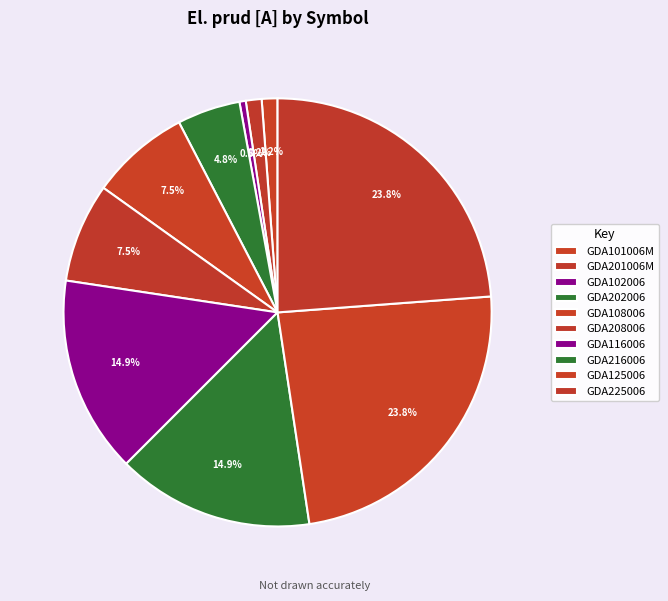

The GDA102006 slice represents 1% of the pie. True or false?

False